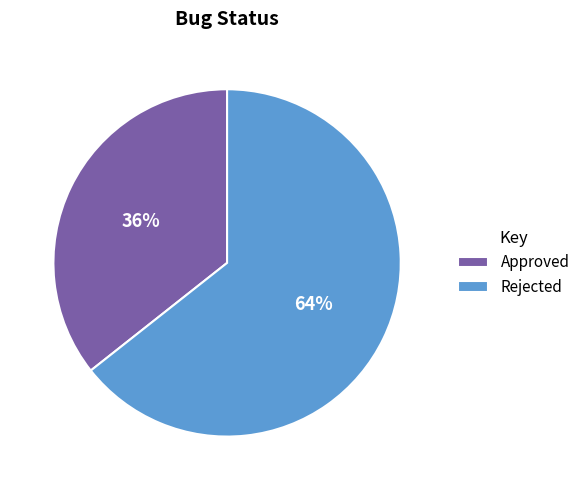

True or false: Approved accounts for 36% of the total.

True